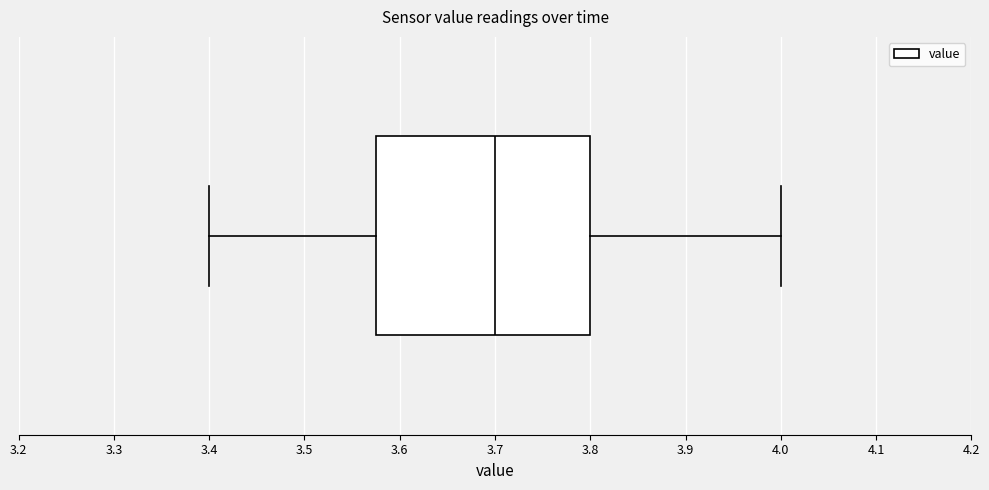

Read this box plot against the x-axis: the position of the median line, the range covered by the box, and the ends of both whiskers. The values are not printed on the chart, so give them approximately, as read against the axis.

median 3.70, box 3.58 to 3.80, whiskers 3.40 to 4.00